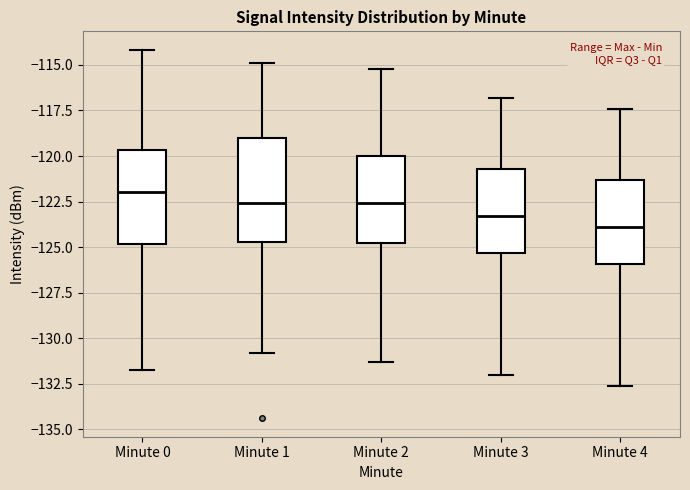

Which box's median line is the highest?

Minute 0